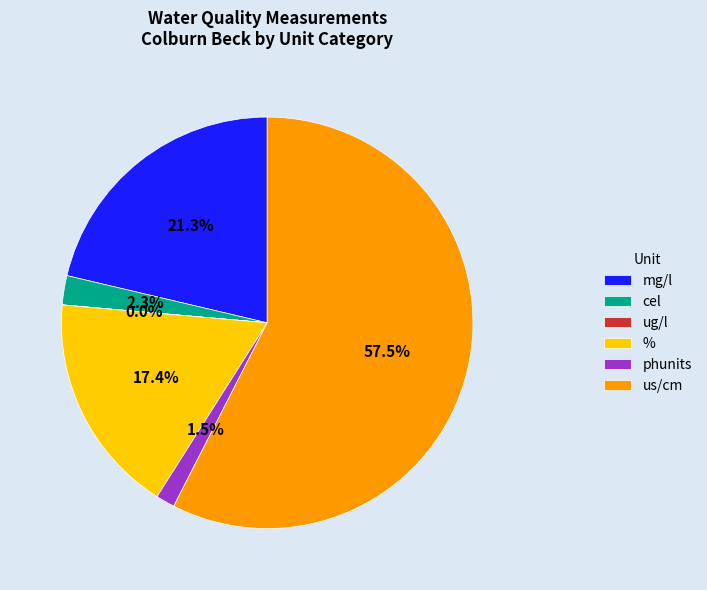

Which category has the biggest portion of the pie?

us/cm